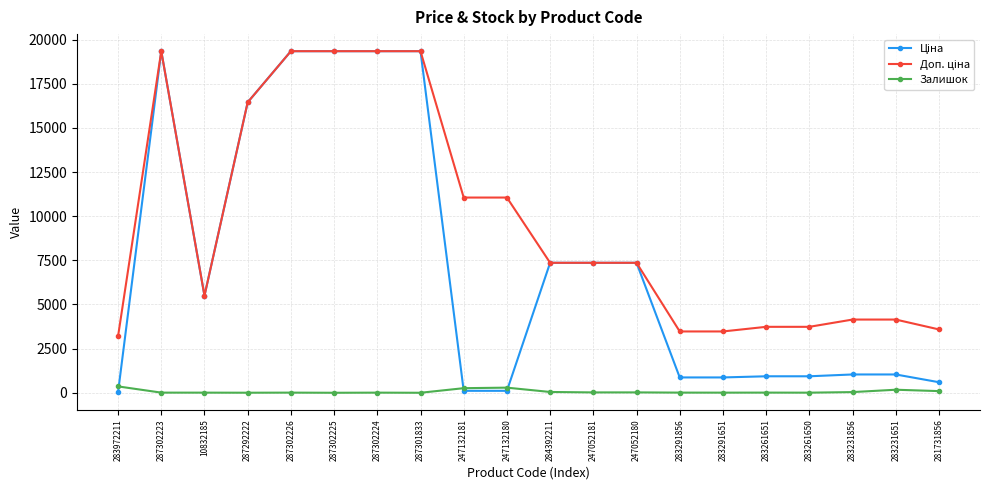

The value of Залишок at 287301833 is 0.0. True or false?

True